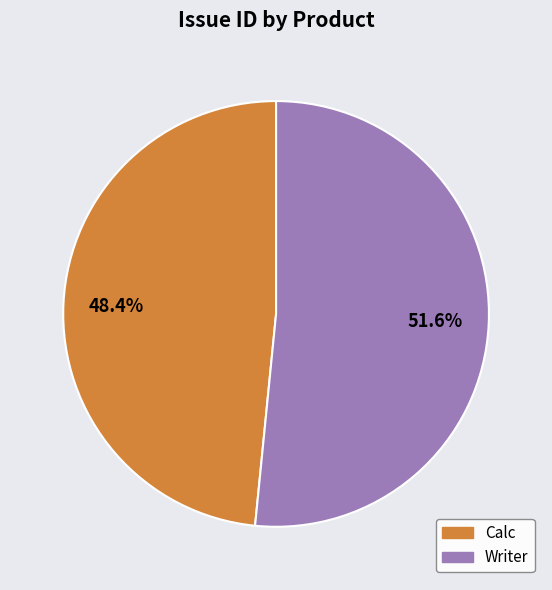

Which category has the biggest portion of the pie?

Writer